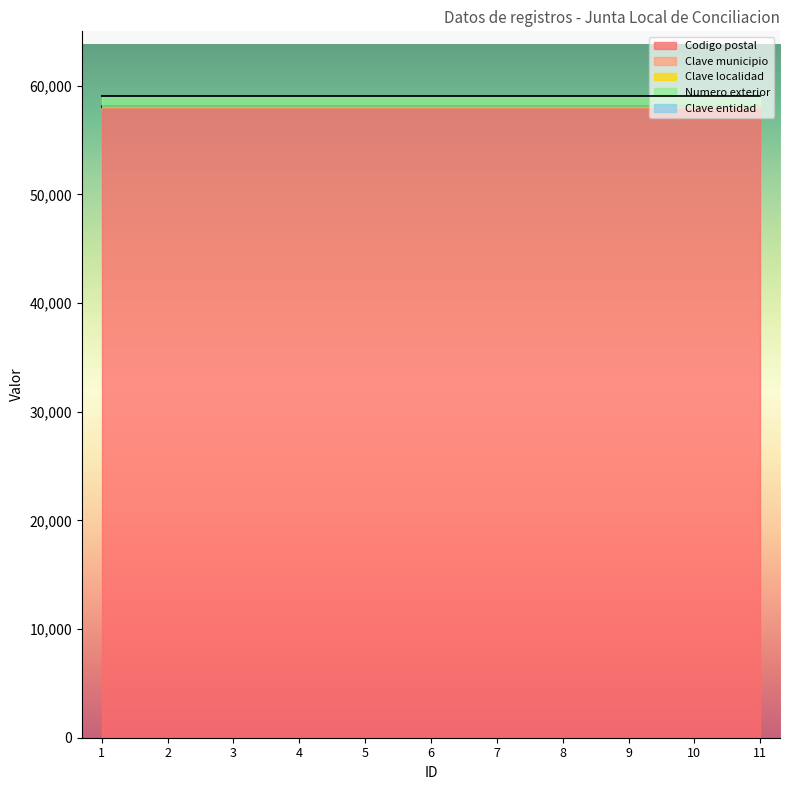

Reading left to right, list all the values displayed in this chart.

Codigo postal: 1=58020	2=58020	3=58020	4=58020	5=58020	6=58020	7=58020	8=58020	9=58020	10=58020	11=58020
Clave municipio: 1=53	2=53	3=53	4=53	5=53	6=53	7=53	8=53	9=53	10=53	11=53
Clave localidad: 1=53	2=53	3=53	4=53	5=53	6=53	7=53	8=53	9=53	10=53	11=53
Numero exterior: 1=950	2=950	3=950	4=950	5=950	6=950	7=950	8=950	9=950	10=950	11=950
Clave entidad: 1=16	2=16	3=16	4=16	5=16	6=16	7=16	8=16	9=16	10=16	11=16